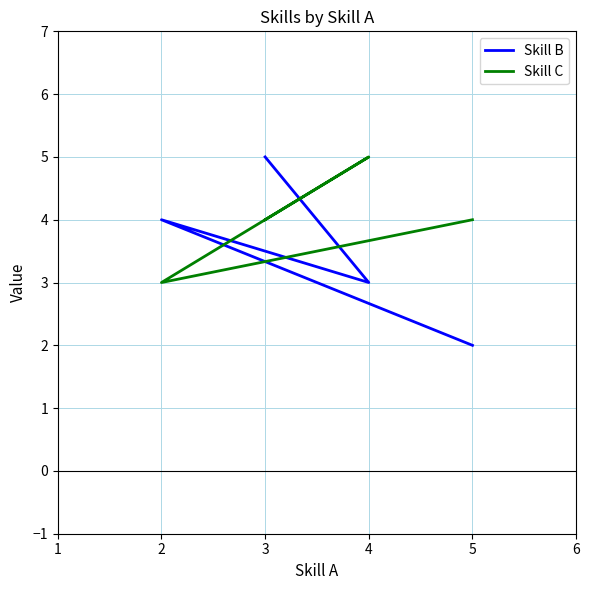

What is the difference between the maximum and minimum values in the Skill C series?

2